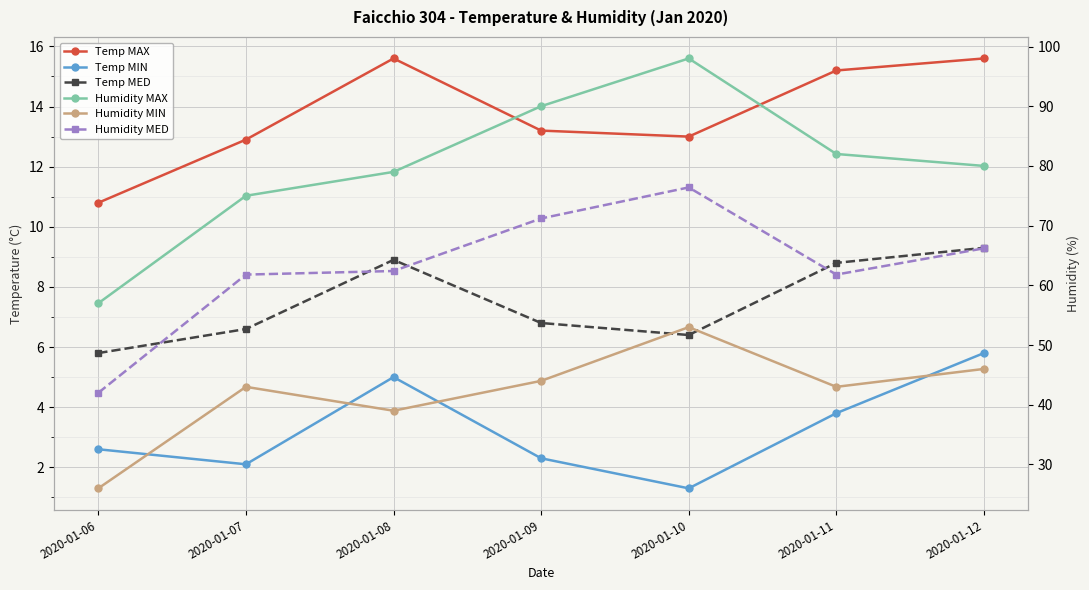

Which series has the widest spread of values?

Humidity MAX